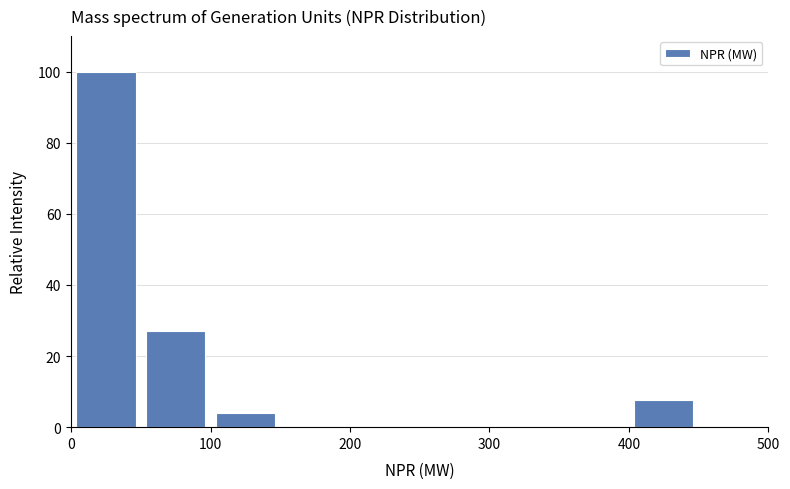

Over which range of the x-axis is the bar tallest?

0 to 50